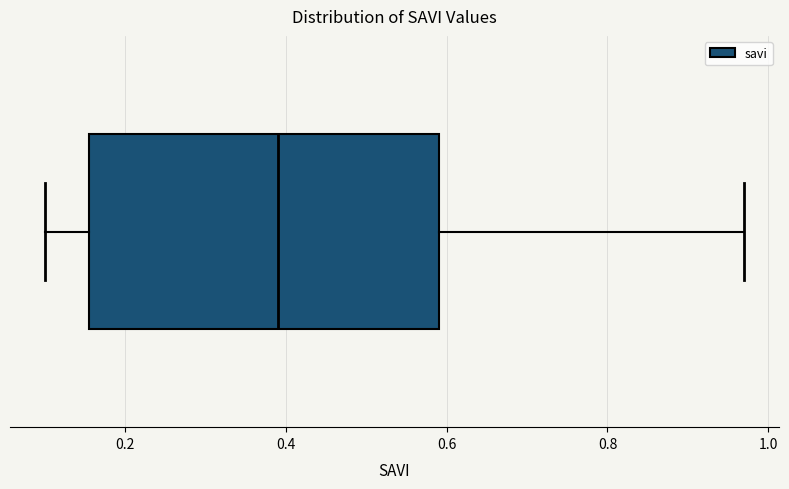

Transcribe this box plot: give where the median line is, the range the box spans, and where the two whiskers end, as read against the x-axis. The values are not printed on the chart, so give them approximately, as read against the axis.

median 0.40, box 0.16 to 0.60, whiskers 0.10 to 0.98